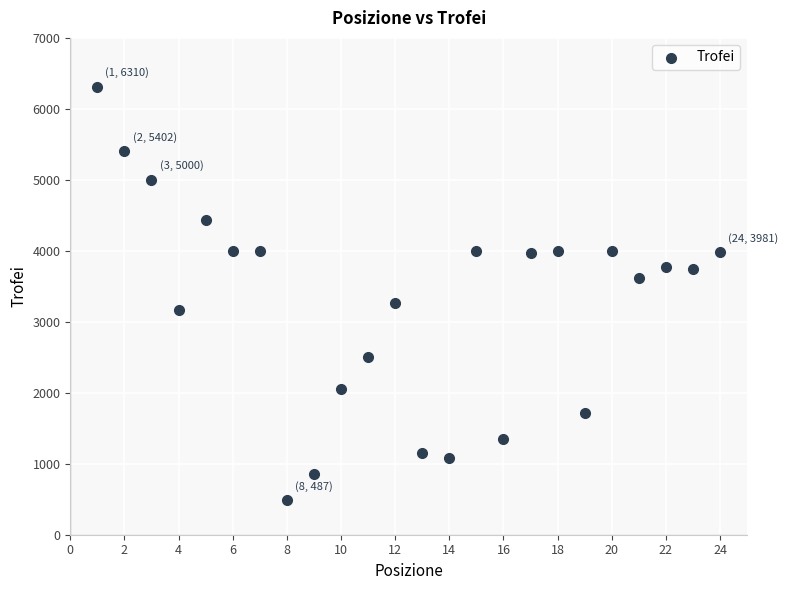

What is the range of Y values (max minus min)?

5823